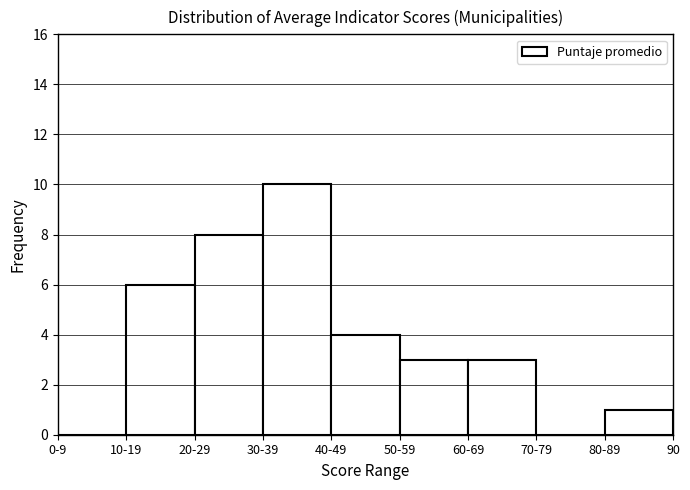

Reading left to right, what are all the values shown in this chart?

0-9=0	10-19=6	20-29=8	30-39=10	40-49=4	50-59=3	60-69=3	70-79=0	80-89=1